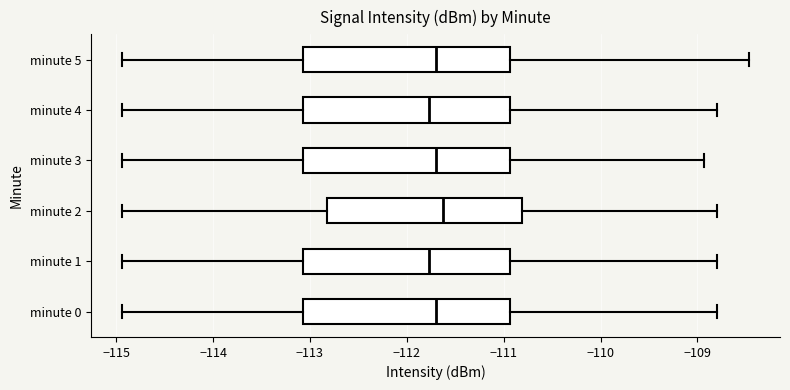

Reading bottom to top, transcribe this box plot: for each box, give where its median line is, the range the box spans, and where its two whiskers end, as read against the x-axis. The values are not printed on the chart, so give them approximately, as read against the axis.

minute 0: median -111.7, box -113.1 to -110.9, whiskers -114.9 to -108.8
minute 1: median -111.8, box -113.1 to -110.9, whiskers -114.9 to -108.8
minute 2: median -111.6, box -112.8 to -110.8, whiskers -114.9 to -108.8
minute 3: median -111.7, box -113.1 to -110.9, whiskers -114.9 to -108.9
minute 4: median -111.8, box -113.1 to -110.9, whiskers -114.9 to -108.8
minute 5: median -111.7, box -113.1 to -110.9, whiskers -114.9 to -108.5